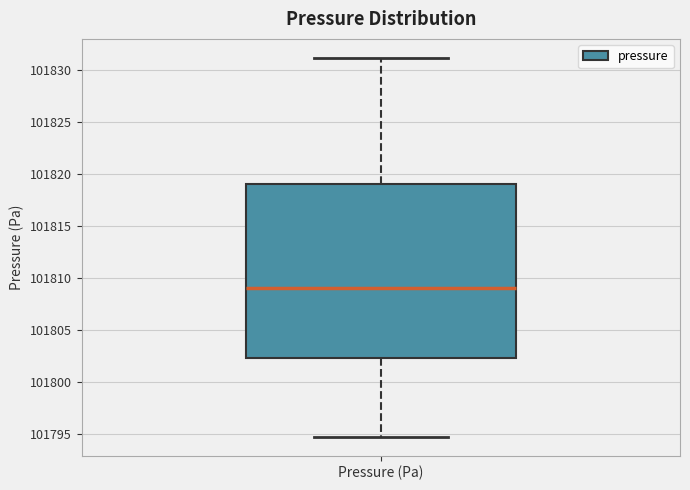

Transcribe this box plot: give where the median line is, the range the box spans, and where the two whiskers end, as read against the y-axis. The values are not printed on the chart, so give them approximately, as read against the axis.

median 101809.0, box 101802.5 to 101819.0, whiskers 101794.5 to 101831.0